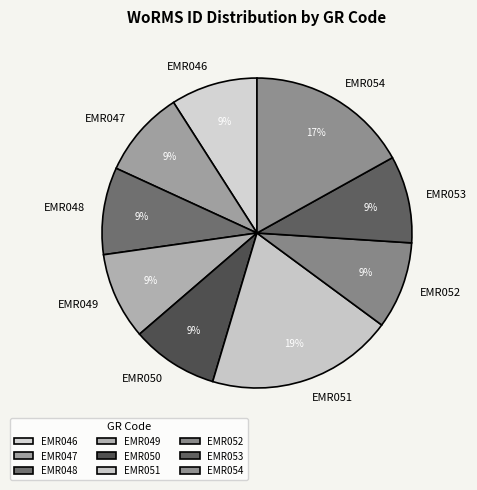

Is it true that EMR046 is 9% of the pie?

True